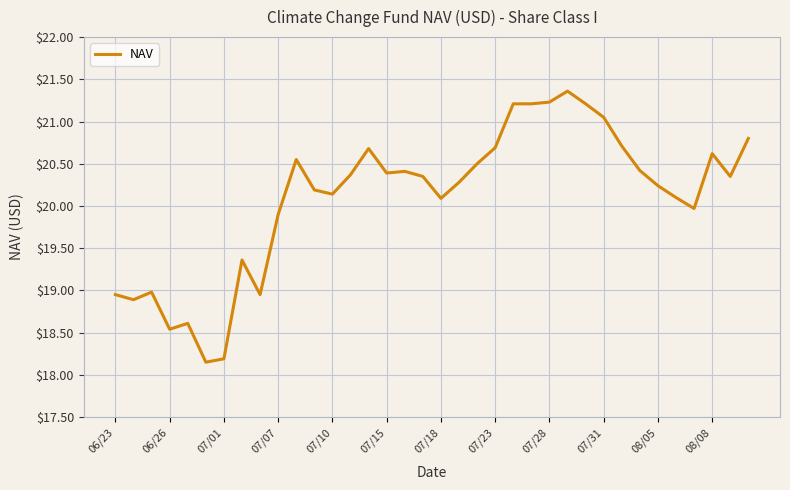

How many lines are shown in the chart?

1